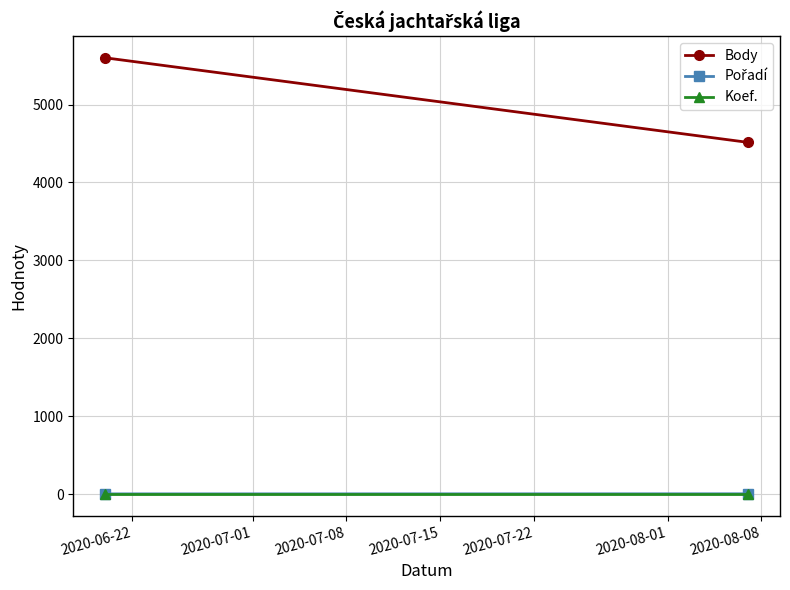

What is the sum of the Body values at 2020-07-01 and 2020-06-22?

10115